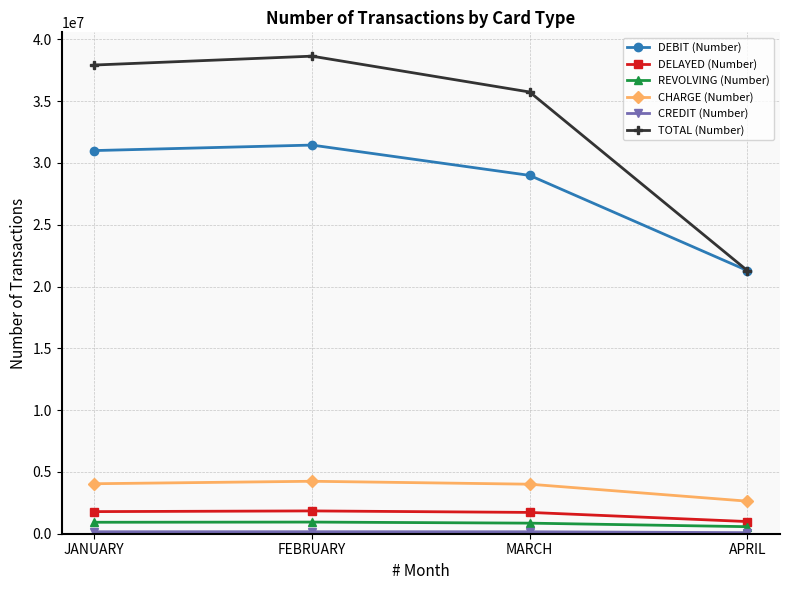

What is the sum of all REVOLVING (Number) values?

3296327